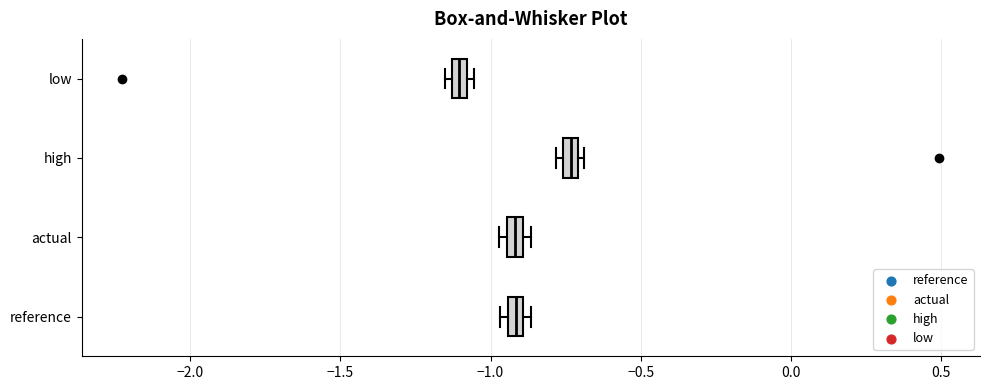

Which box has the furthest to the left median line?

low